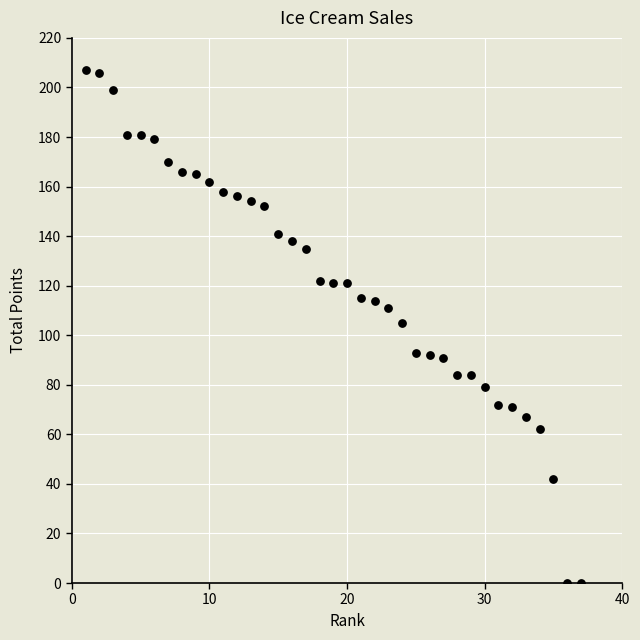

What is the range of X values (max minus min)?

36